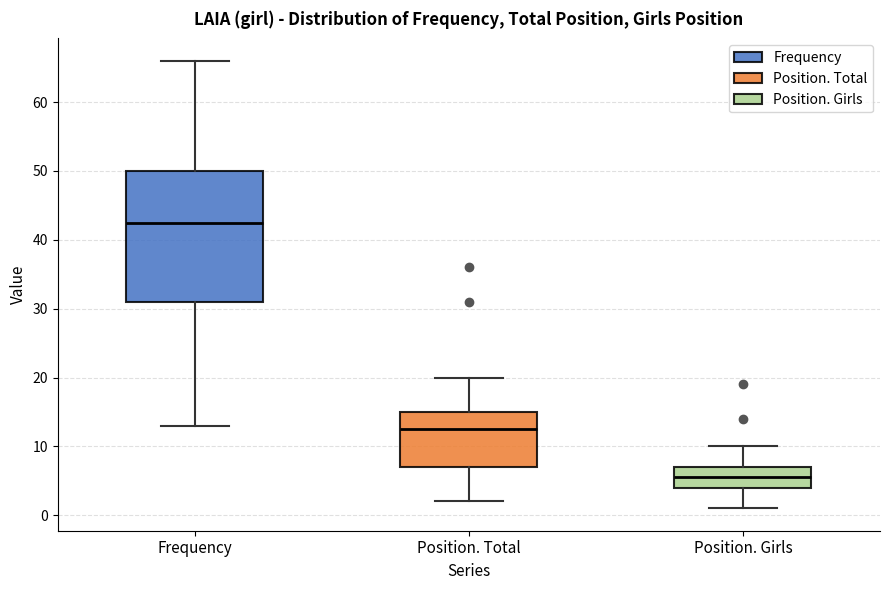

Reading left to right, transcribe this box plot: for each box, give where its median line is, the range the box spans, and where its two whiskers end, as read against the y-axis. The values are not printed on the chart, so give them approximately, as read against the axis.

Frequency: median 43, box 31 to 50, whiskers 13 to 66
Position. Total: median 13, box 7 to 15, whiskers 2 to 20
Position. Girls: median 6, box 4 to 7, whiskers 1 to 10